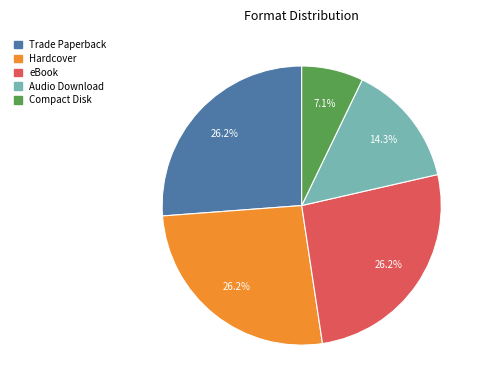

How many slices are in this pie chart?

5